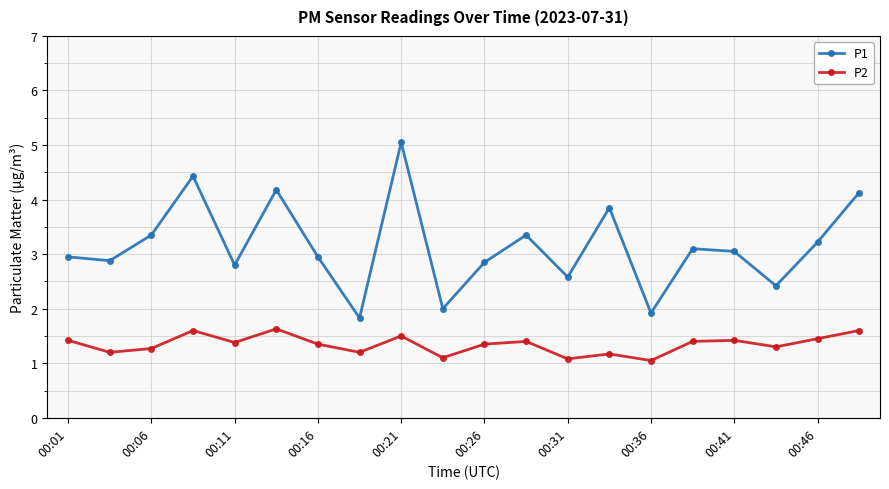

Which series has the largest total across all categories?

P1